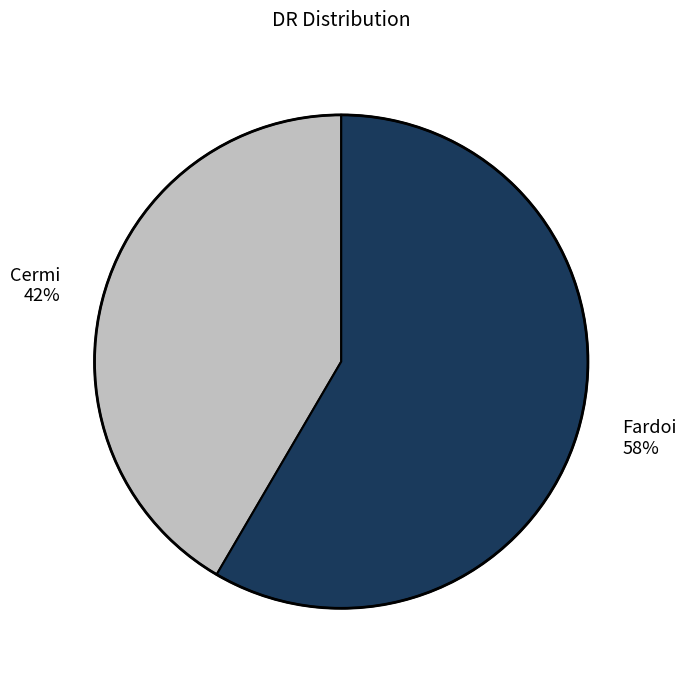

Count the number of slices in the pie.

2